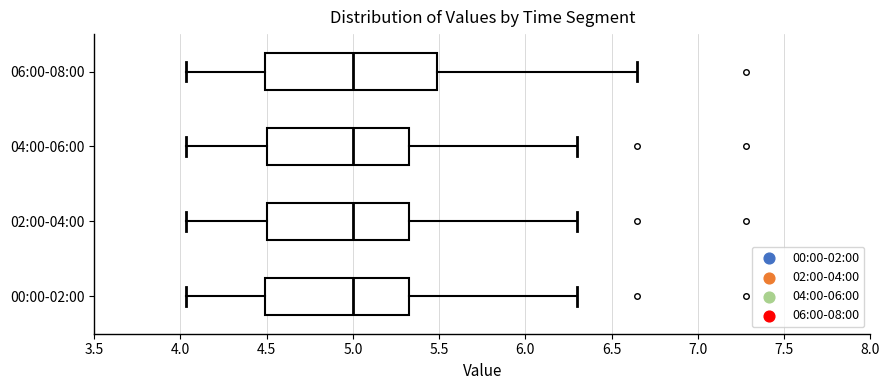

Reading bottom to top, transcribe this box plot: for each box, give where its median line is, the range the box spans, and where its two whiskers end, as read against the x-axis. The values are not printed on the chart, so give them approximately, as read against the axis.

00:00-02:00: median 5.00, box 4.50 to 5.35, whiskers 4.05 to 6.30
02:00-04:00: median 5.00, box 4.50 to 5.35, whiskers 4.05 to 6.30
04:00-06:00: median 5.00, box 4.50 to 5.35, whiskers 4.05 to 6.30
06:00-08:00: median 5.00, box 4.50 to 5.50, whiskers 4.05 to 6.65